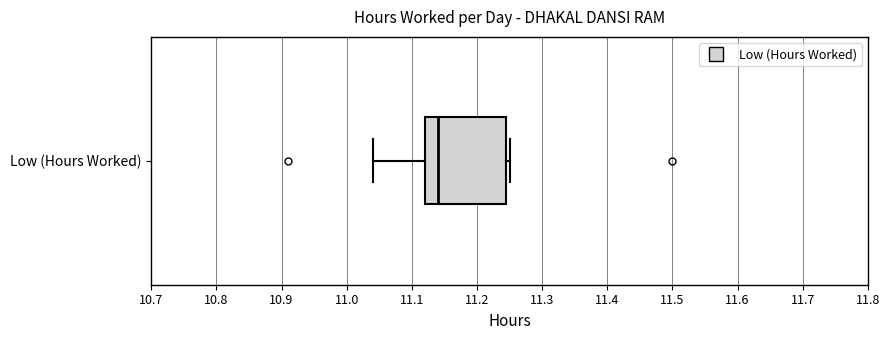

Transcribe this box plot: give where the median line is, the range the box spans, and where the two whiskers end, as read against the x-axis. The values are not printed on the chart, so give them approximately, as read against the axis.

median 11.14, box 11.12 to 11.25, whiskers 11.04 to 11.25 (just right of the box's right edge)